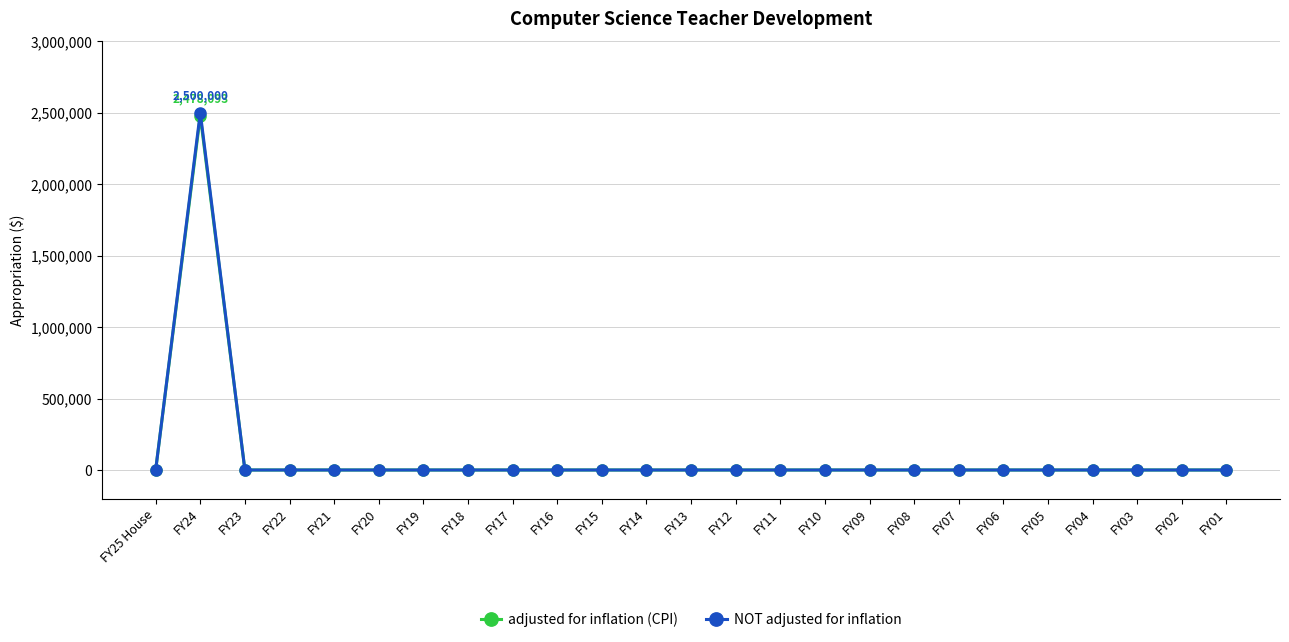

What is the maximum value shown in the chart?

2500000